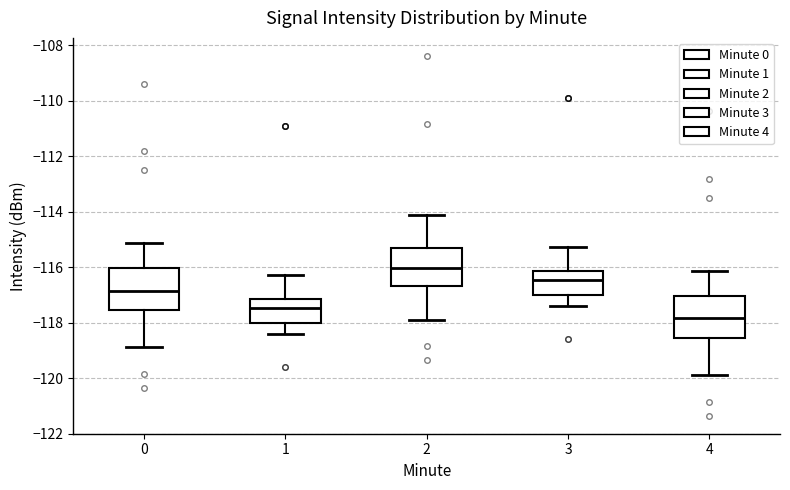

Reading left to right, transcribe this box plot: for each box, give where its median line is, the range the box spans, and where its two whiskers end, as read against the y-axis. The values are not printed on the chart, so give them approximately, as read against the axis.

0: median -116.8, box -117.6 to -116.0, whiskers -118.8 to -115.2
1: median -117.4, box -118.0 to -117.2, whiskers -118.4 to -116.2
2: median -116.0, box -116.6 to -115.4, whiskers -117.8 to -114.2
3: median -116.4, box -117.0 to -116.2, whiskers -117.4 to -115.2
4: median -117.8, box -118.6 to -117.0, whiskers -119.8 to -116.2